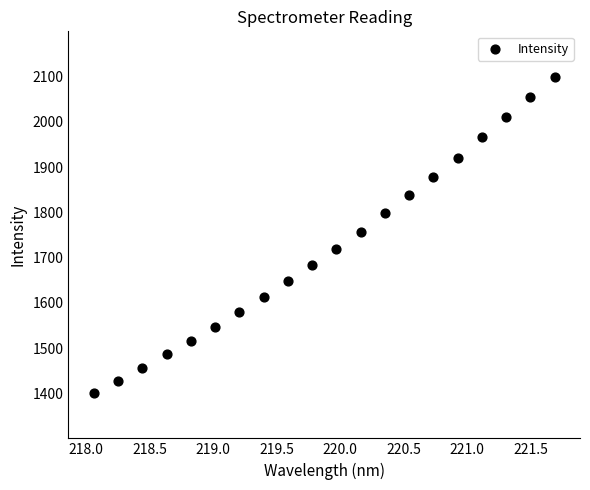

What is the range of X values (max minus min)?

3.6